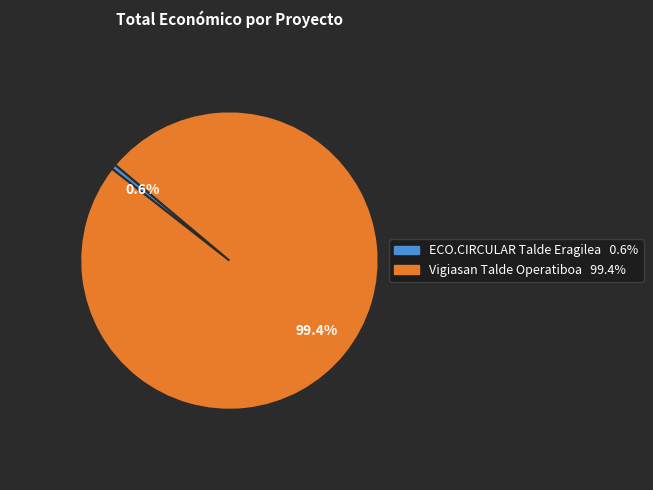

How many segments does this pie chart have?

2